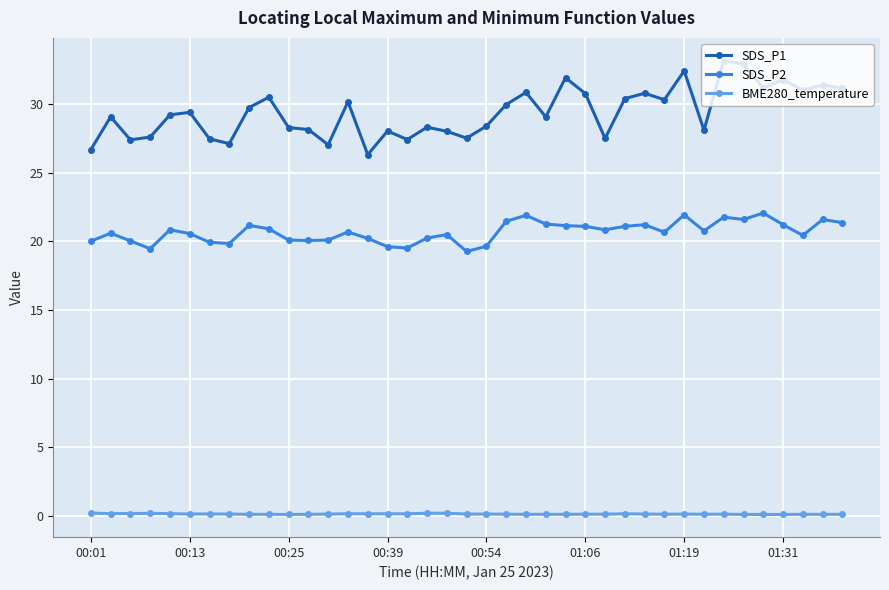

List the series in order of their peak value, highest first.

SDS_P1, SDS_P2, BME280_temperature